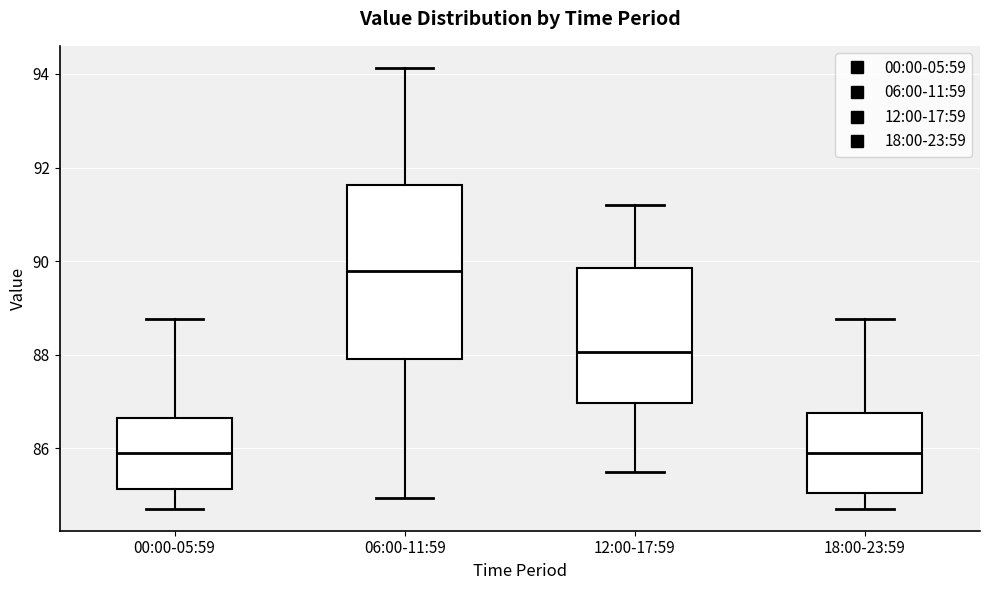

Reading left to right, read every box against the y-axis: the position of its median line, the range the box covers, and the ends of its whiskers. The values are not printed on the chart, so give them approximately, as read against the axis.

00:00-05:59: median 85.8, box 85.2 to 86.6, whiskers 84.8 to 88.8
06:00-11:59: median 89.8, box 88.0 to 91.6, whiskers 85.0 to 94.2
12:00-17:59: median 88.0, box 87.0 to 89.8, whiskers 85.6 to 91.2
18:00-23:59: median 85.8, box 85.0 to 86.8, whiskers 84.8 to 88.8